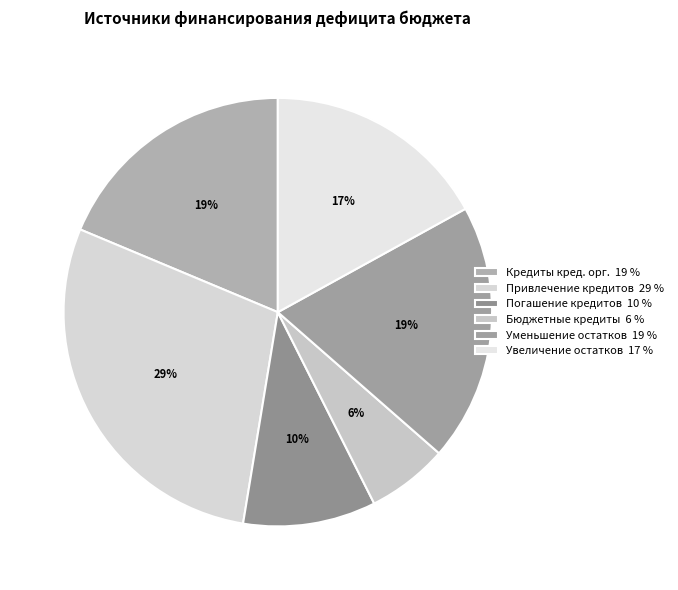

To the nearest percent, what is the average slice percentage?

17%